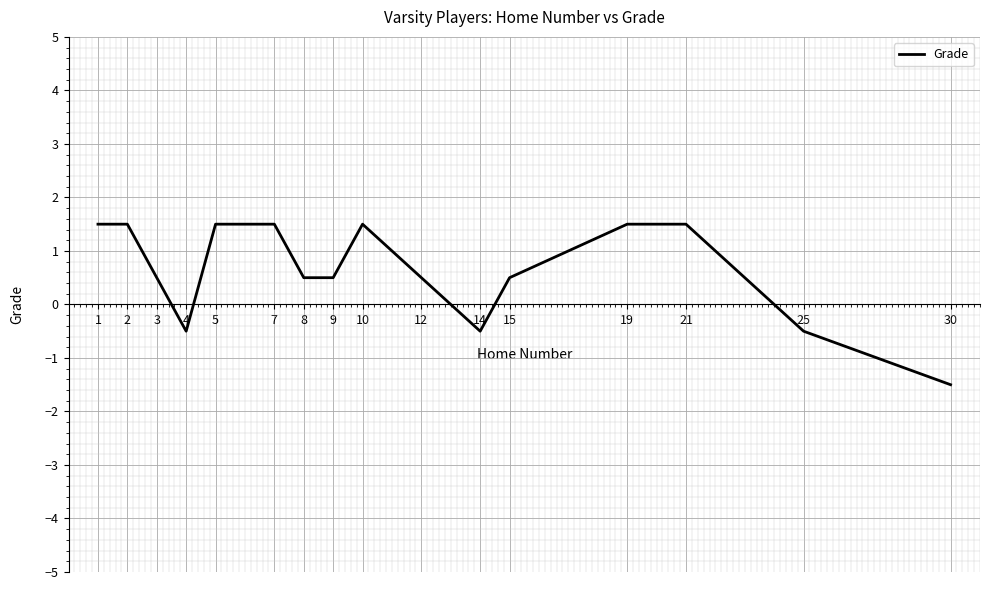

At which category does the chart reach its minimum across all series?

30